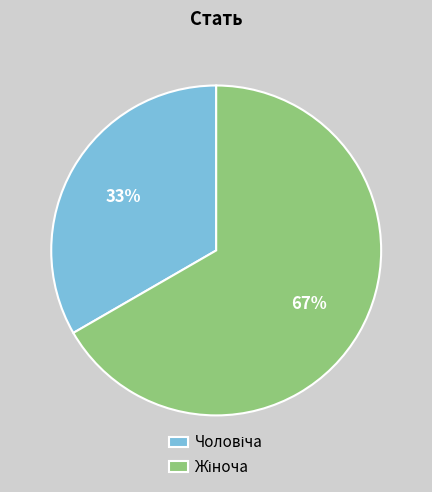

Is there any slice that represents more than half of the pie?

Yes